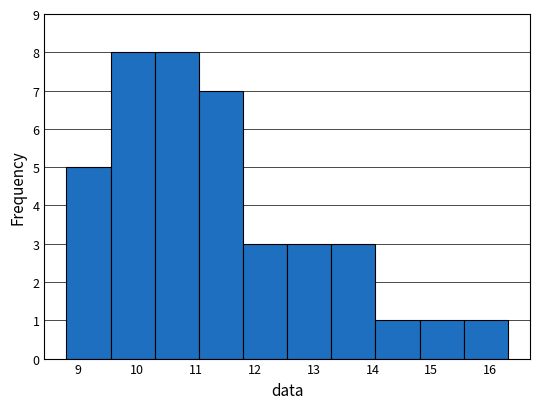

Reading left to right, list every bar in this chart as the range it spans on the x-axis followed by its height. Neither the bar edges nor the heights are printed on the chart, so give them approximately, as read against the axes.

8.80 to 9.55: 5
9.55 to 10.30: 8
10.30 to 11.05: 8
11.05 to 11.80: 7
11.80 to 12.55: 3
12.55 to 13.30: 3
13.30 to 14.05: 3
14.05 to 14.80: 1
14.80 to 15.55: 1
15.55 to 16.30: 1